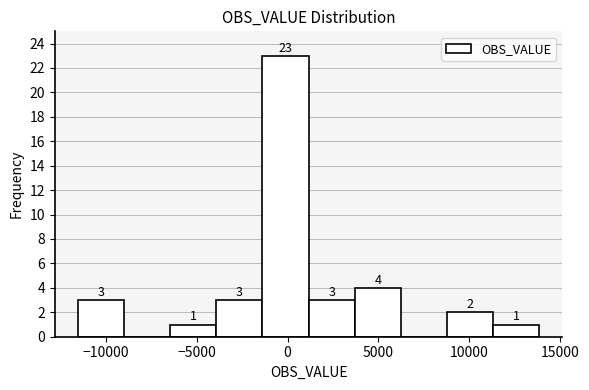

Which range on the x-axis has the tallest bar?

-1500 to 1000